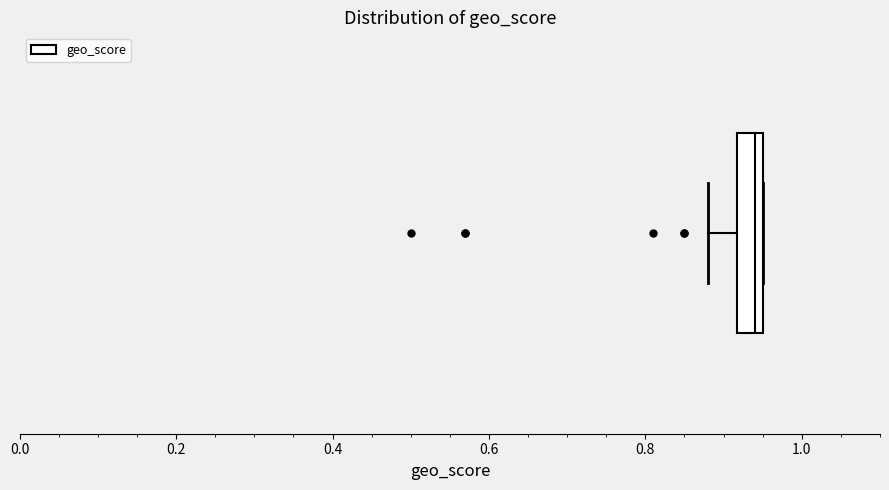

Read this box plot against the x-axis: the position of the median line, the range covered by the box, and the ends of both whiskers. The values are not printed on the chart, so give them approximately, as read against the axis.

median 0.94, box 0.92 to 0.96, whiskers 0.88 to 0.96